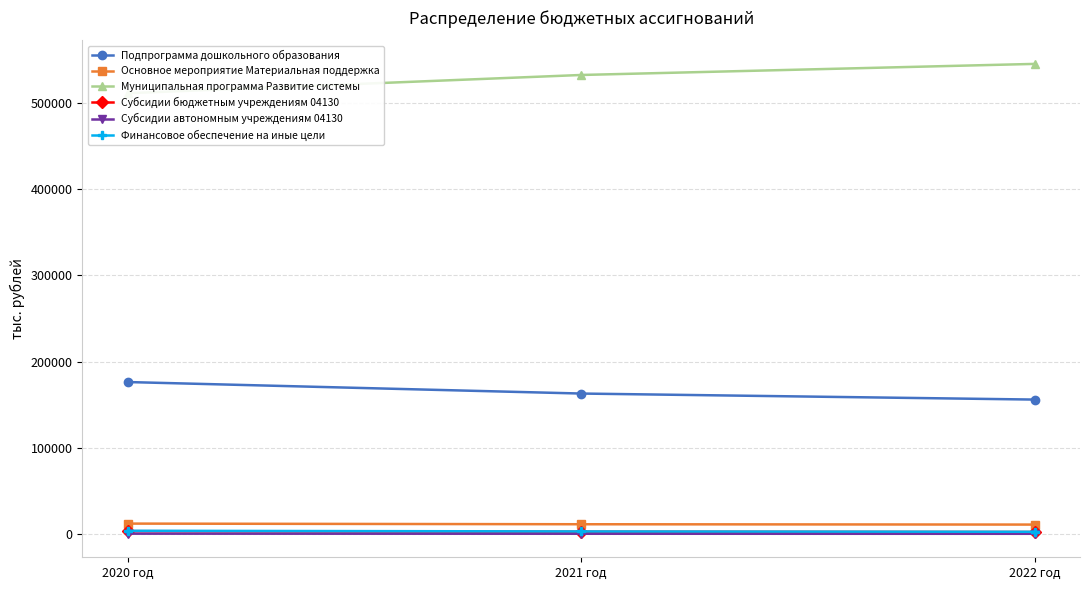

What position from the right is 2021 год?

2